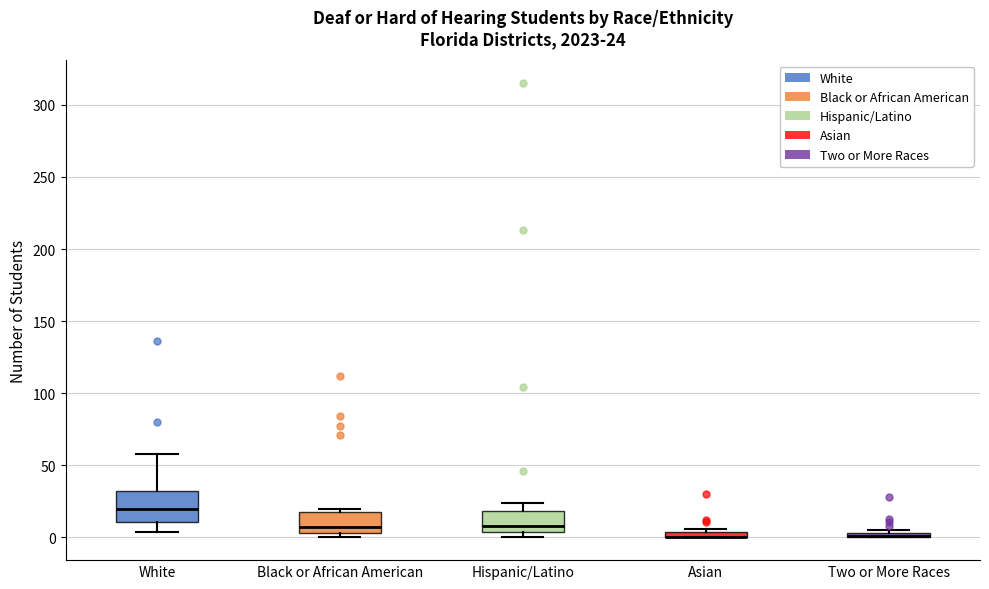

Which box is the tallest, from its lower edge to its upper edge?

White